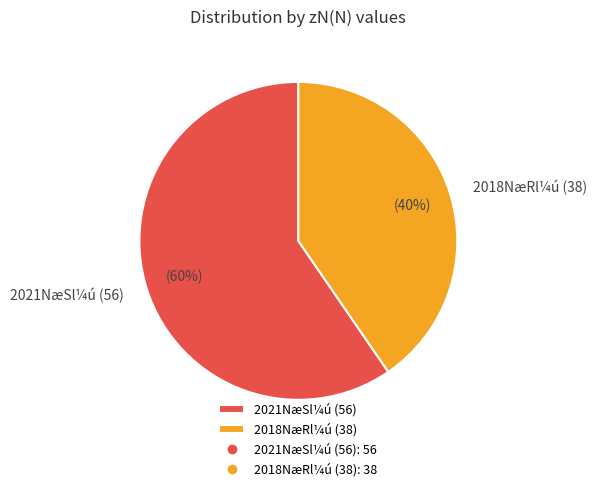

Which has a higher value, 2018NæRl¼ú (38) or 2021NæSl¼ú (56)?

2021NæSl¼ú (56)